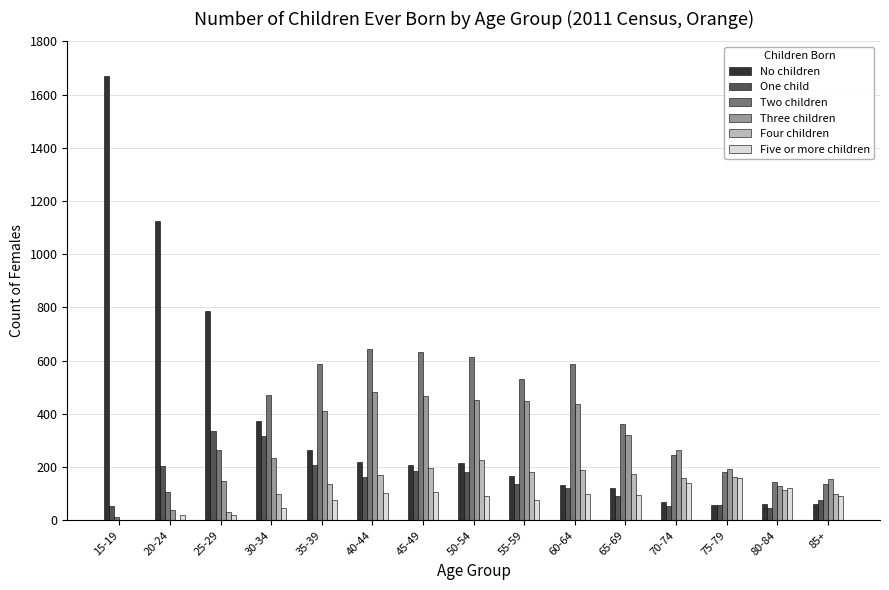

Is the value of Three children at 30-34 greater than the value of One child at 25-29?

No